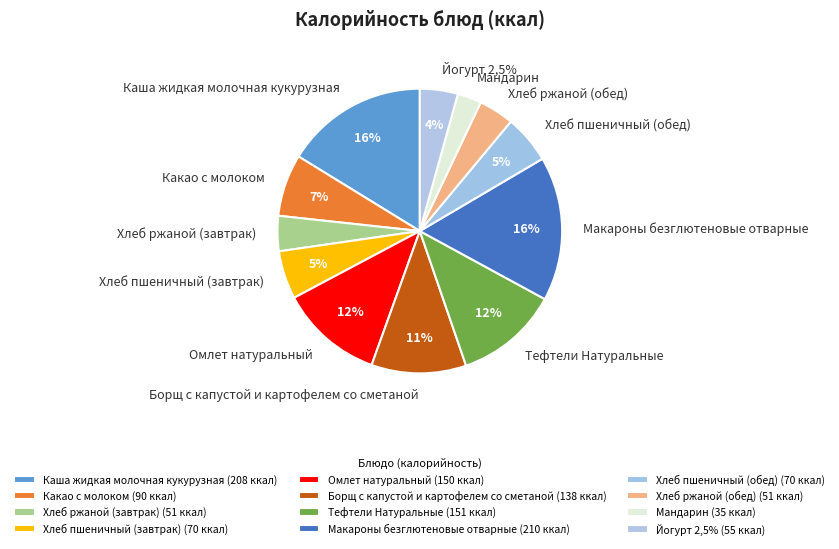

What is the ratio of the value at Каша жидкая молочная кукурузная to the value at Омлет натуральный?

1.4